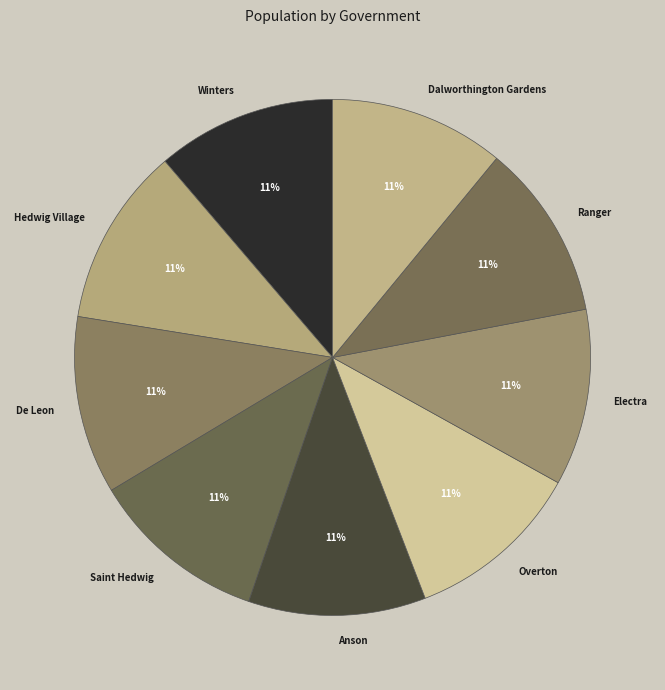

Does Dalworthington Gardens account for over 50% of the chart?

No